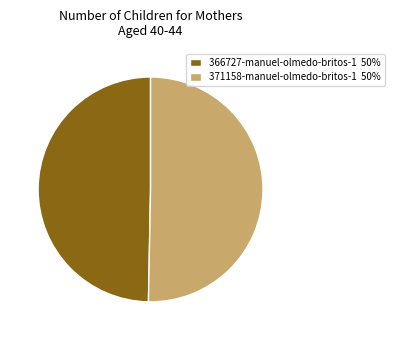

Does 366727-manuel-olmedo-britos-1 50% represent more than half of the total?

No